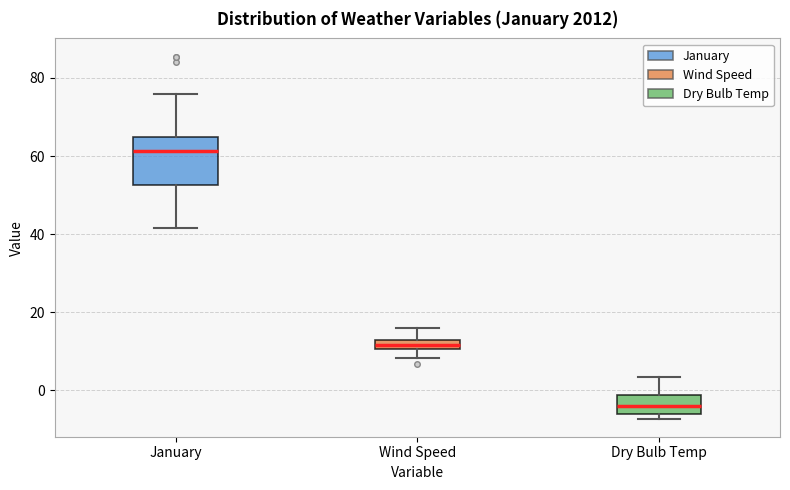

Which box is the tallest, from its lower edge to its upper edge?

January